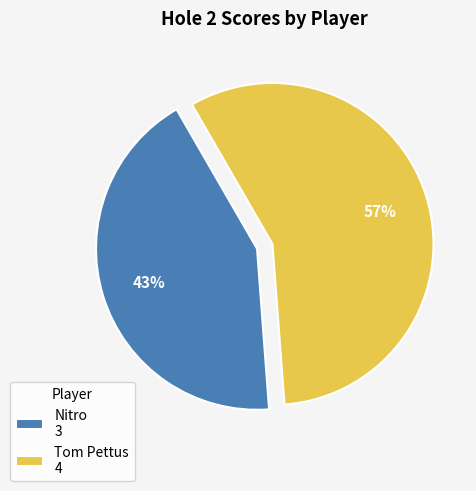

Is it true that Nitro is 43% of the pie?

True